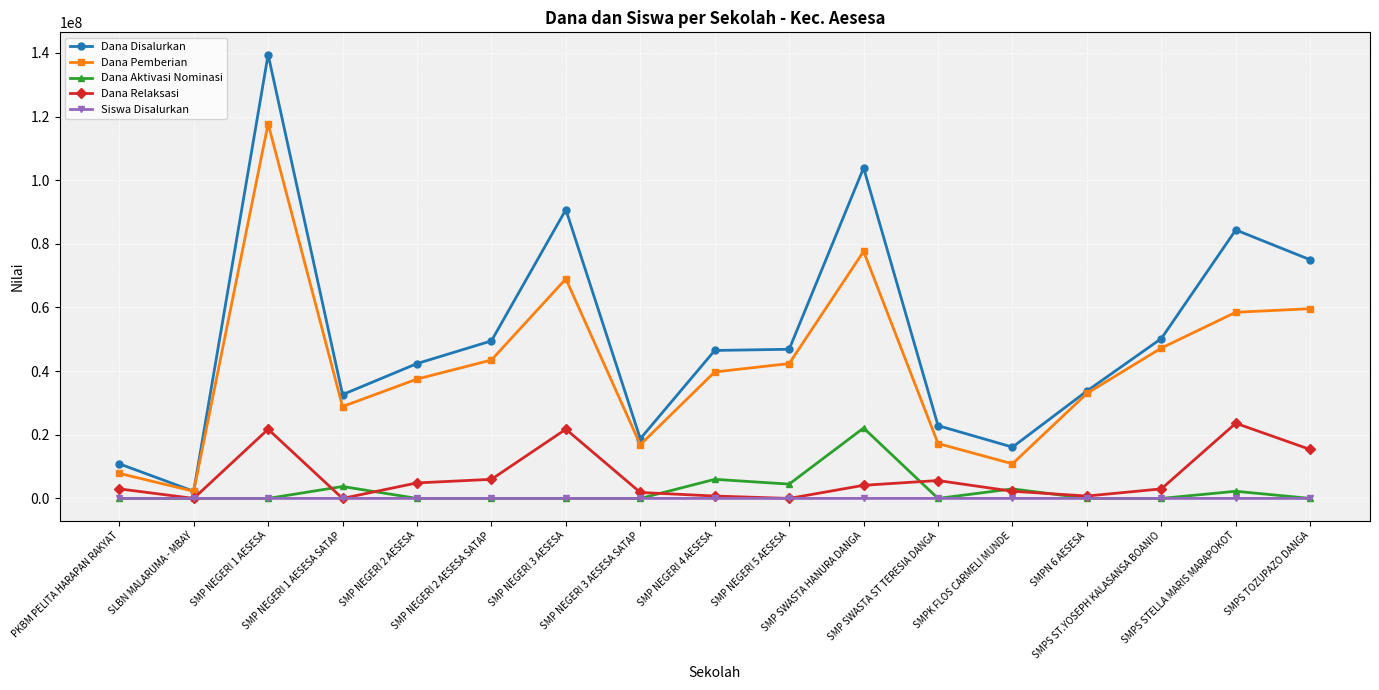

True or false: Dana Pemberian has a value of 51602326 at SMP NEGERI 2 AESESA.

False